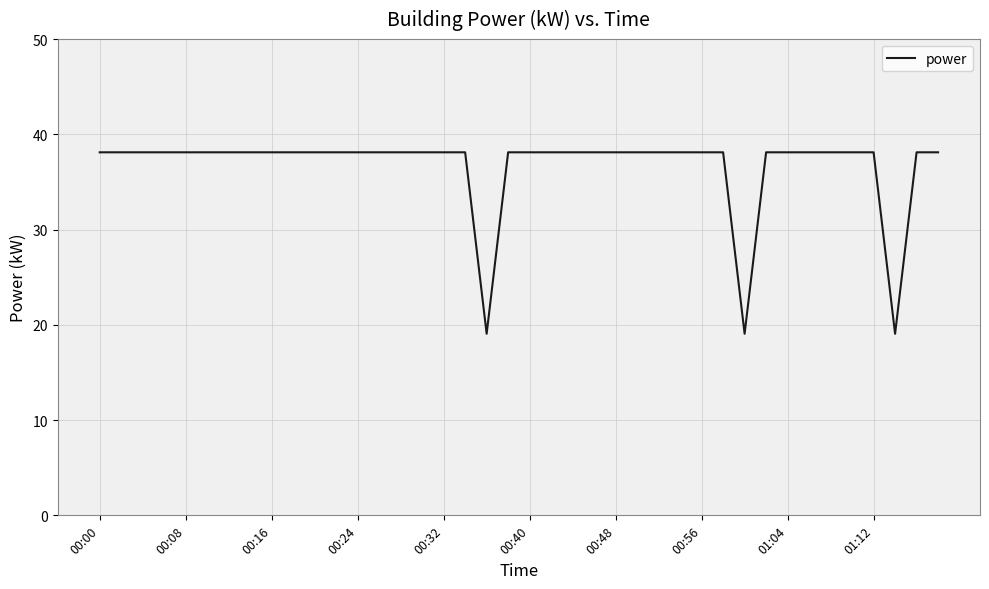

What is the smallest value displayed?

19.1